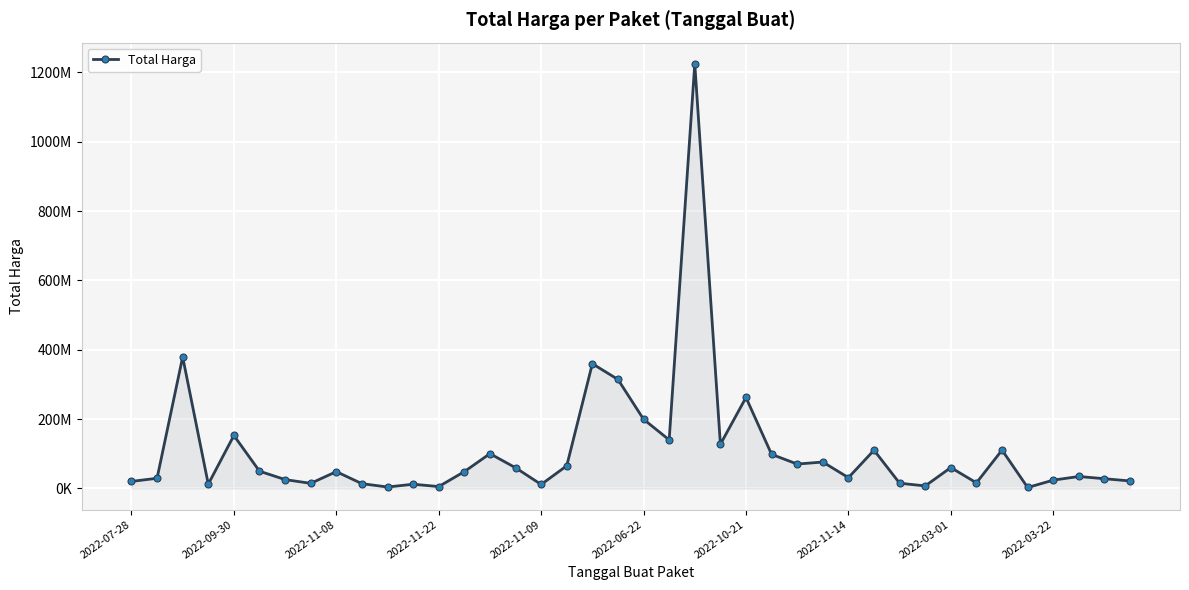

What is the average value?

109389879